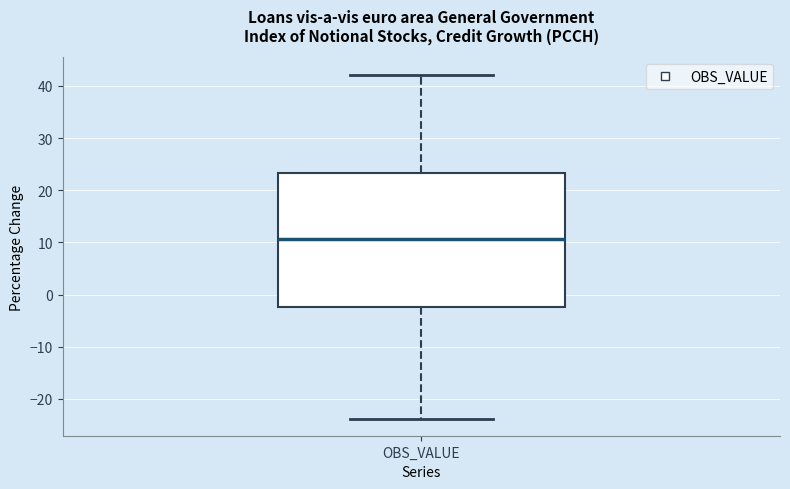

Transcribe this box plot: give where the median line is, the range the box spans, and where the two whiskers end, as read against the y-axis. The values are not printed on the chart, so give them approximately, as read against the axis.

median 11, box -2 to 23, whiskers -24 to 42